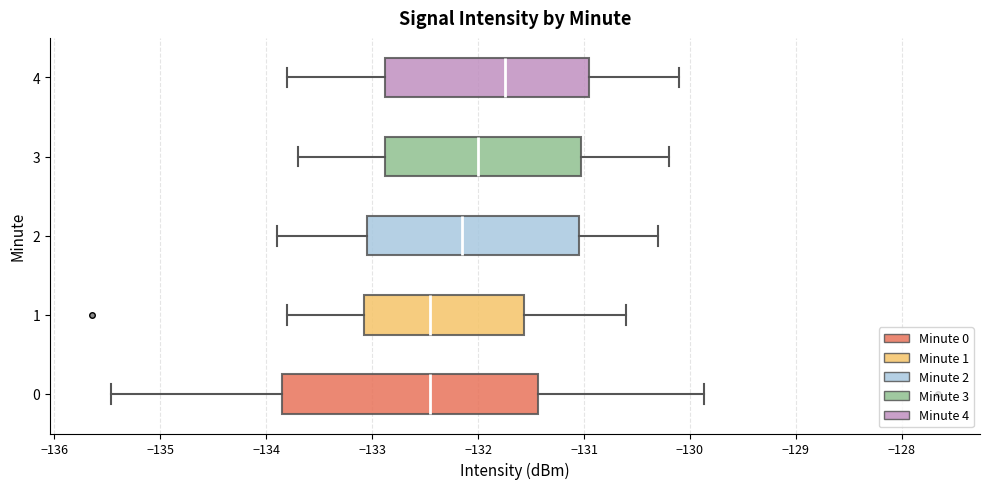

Which box has the furthest to the right median line?

4